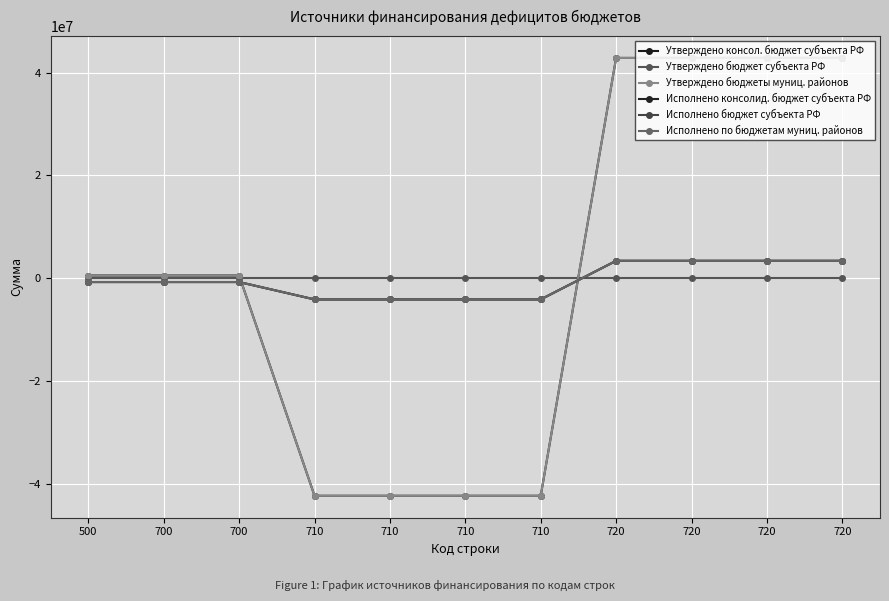

True or false: Утверждено консол. бюджет субъекта РФ has a value of 526000.0 at 500.

True